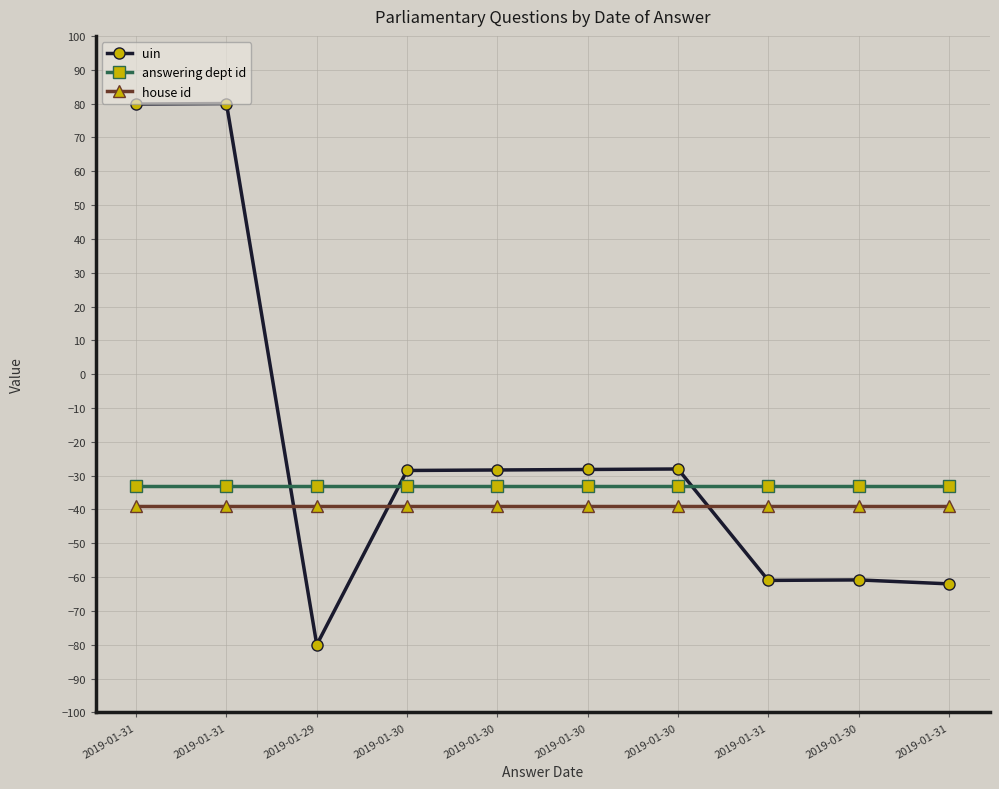

What are all the series names shown in the legend?

uin, answering dept id, house id